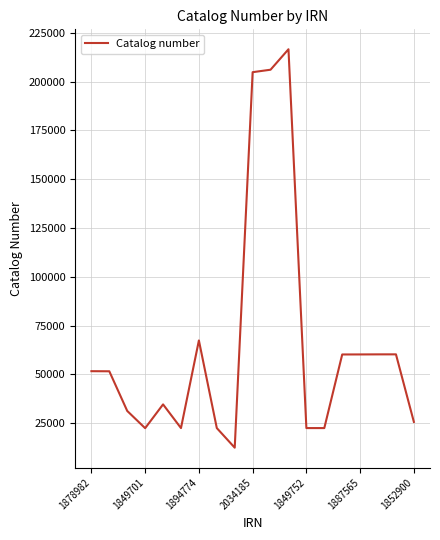

How many series are shown in this chart?

1